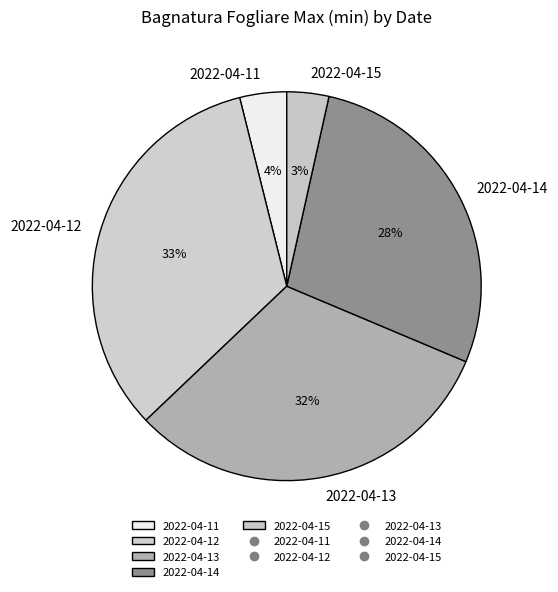

How many slices are in this pie chart?

5